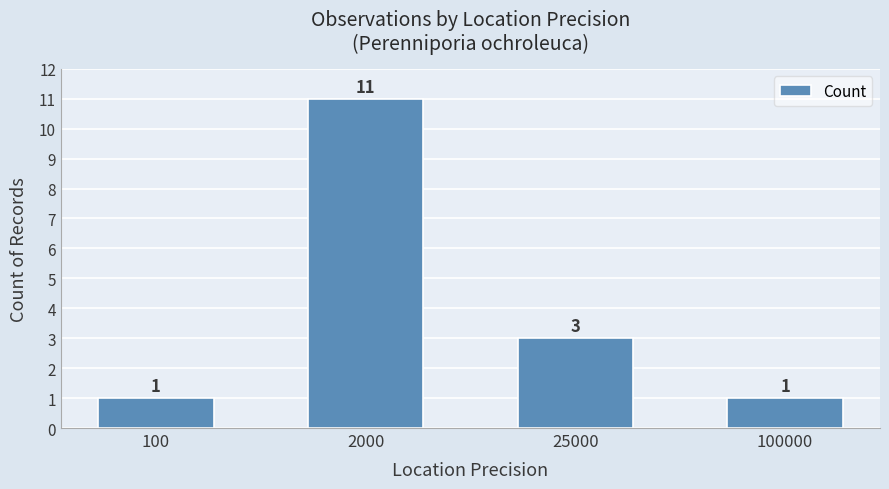

What is the minimum value shown in the chart?

1